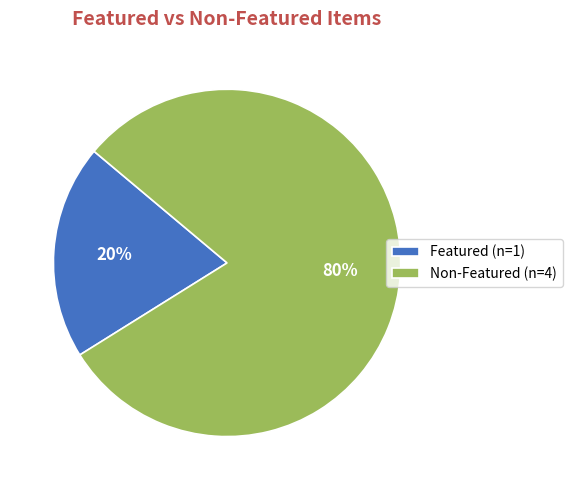

How many segments does this pie chart have?

2